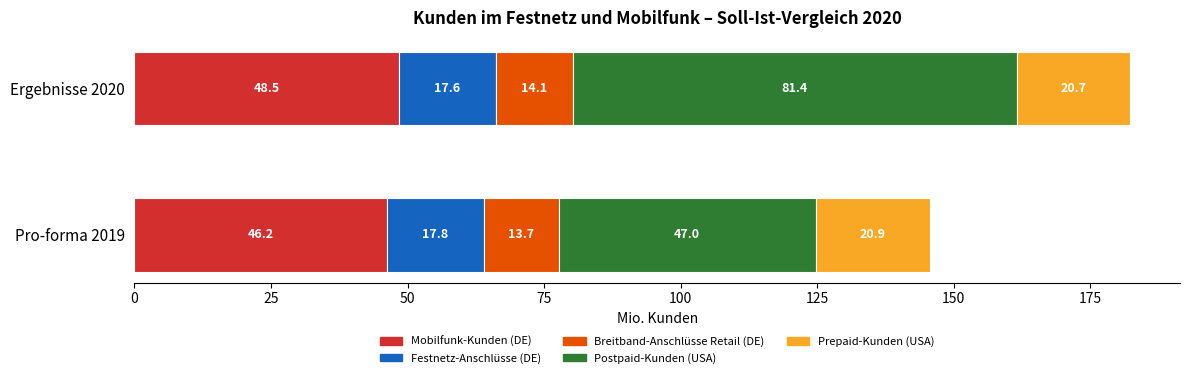

How many categories are shown in the chart?

2